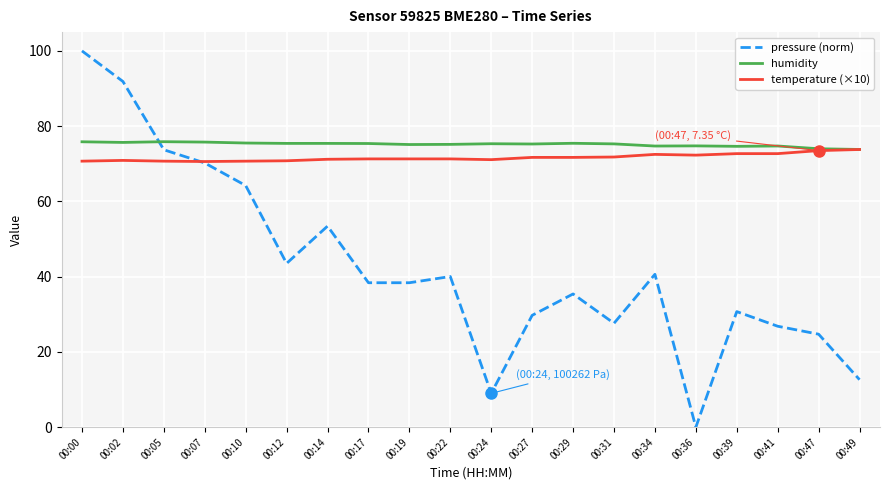

What are all the series names shown in the legend?

pressure (norm), humidity, temperature (×10)